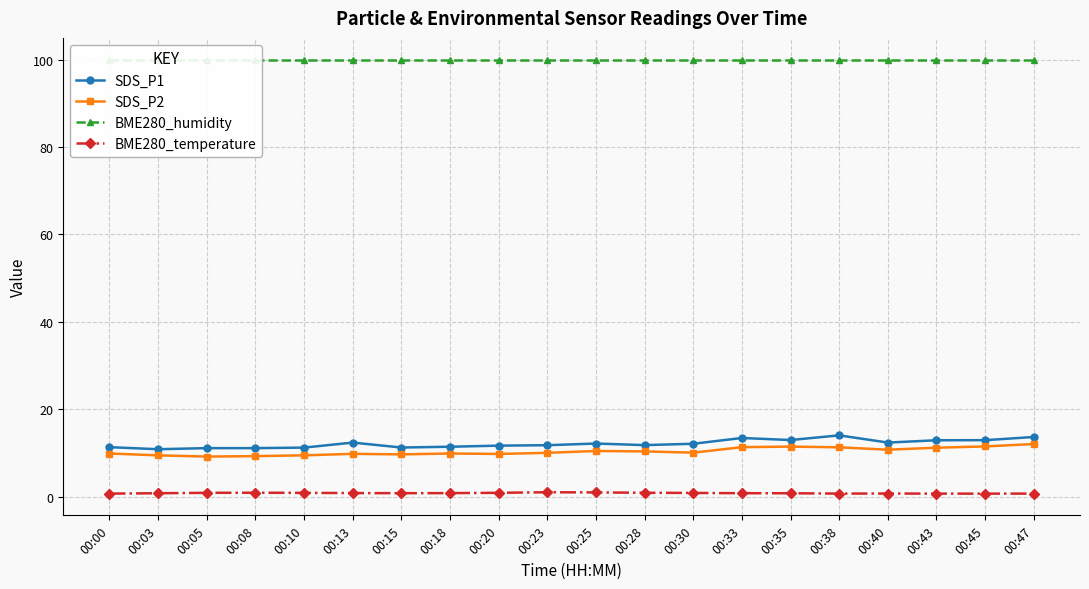

What is the maximum value shown in the chart?

100.0